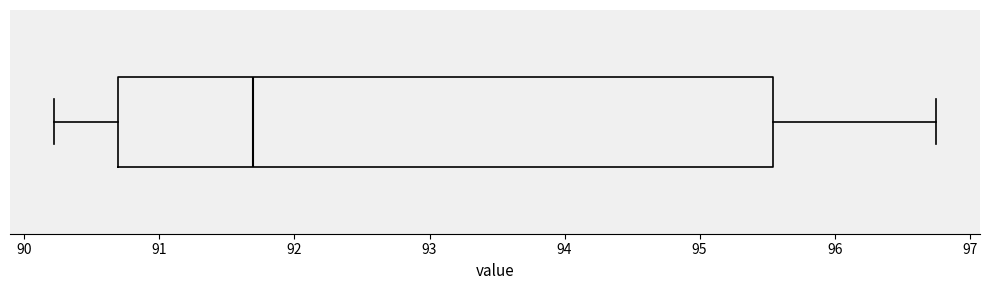

Transcribe this box plot: give where the median line is, the range the box spans, and where the two whiskers end, as read against the x-axis. The values are not printed on the chart, so give them approximately, as read against the axis.

median 91.7, box 90.7 to 95.5, whiskers 90.2 to 96.8